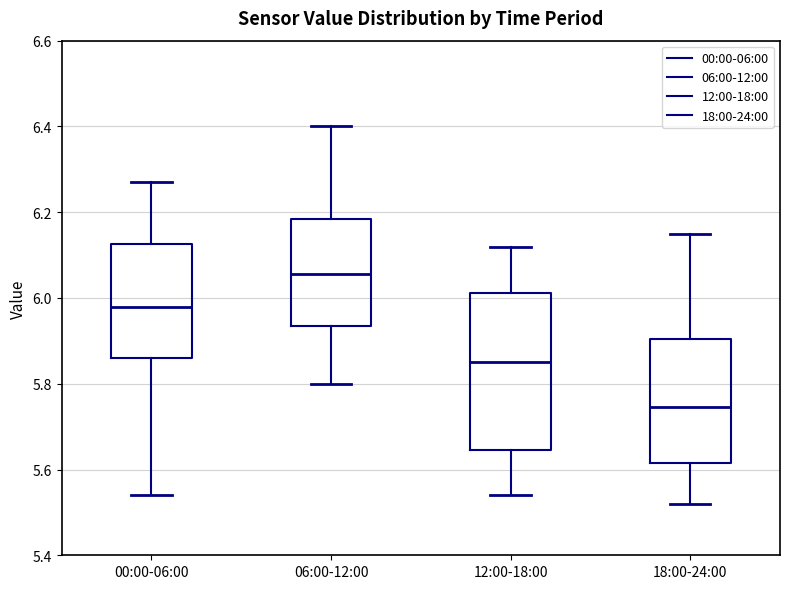

Where is the lower edge of the box for 00:00-06:00 on the y-axis? The values are not printed on the chart, so give them approximately, as read against the axis.

5.86